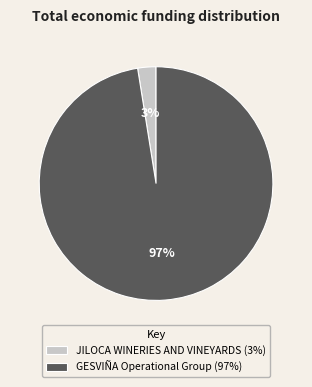

To the nearest percent, what is the average slice percentage?

50%